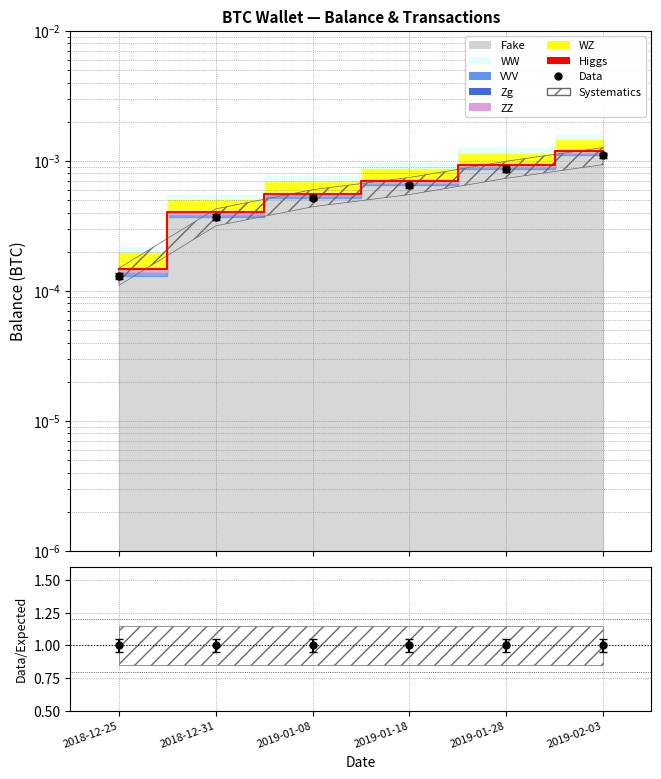

List the labels in order of value, smallest first.

2018-12-25, 2018-12-31, 2019-01-08, 2019-01-18, 2019-01-28, 2019-02-03